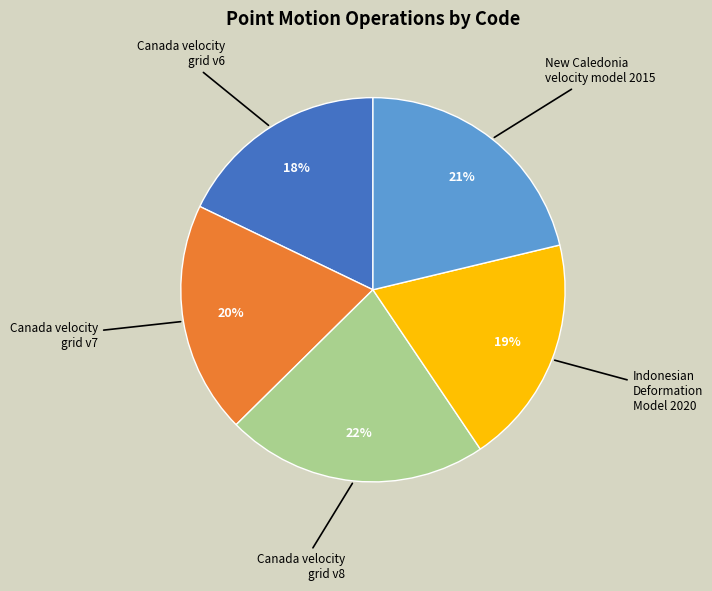

What is the smallest slice in the pie chart?

Canada velocity grid v6